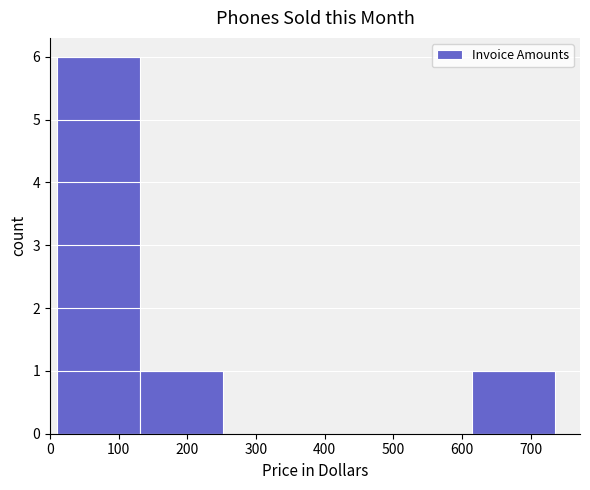

Reading left to right, transcribe this chart: for each bar, give the range it covers on the x-axis and its height. Neither the bar edges nor the heights are printed on the chart, so give them approximately, as read against the axes.

10 to 130: 6
130 to 250: 1
250 to 370: 0
370 to 490: 0
490 to 610: 0
610 to 740: 1